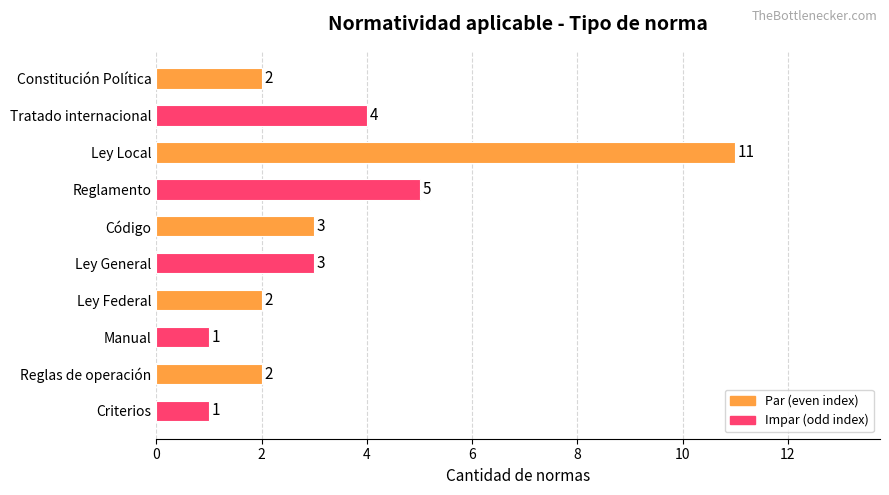

Reading bottom to top, list all the values displayed in this chart.

Criterios=1	Reglas de operación=2	Manual=1	Ley Federal=2	Ley General=3	Código=3	Reglamento=5	Ley Local=11	Tratado internacional=4	Constitución Política=2